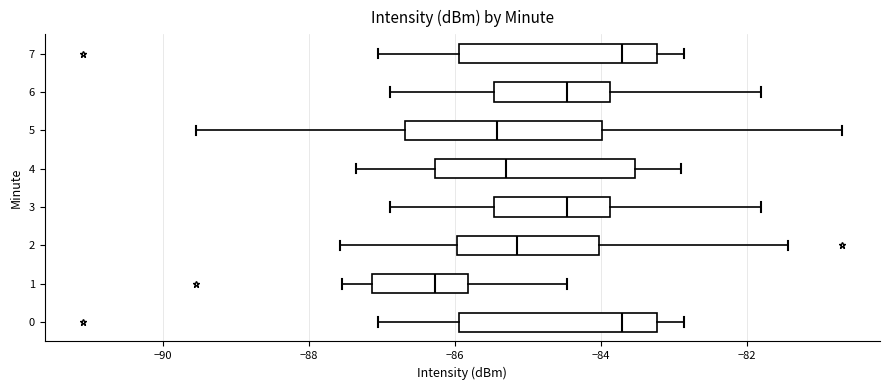

Where is the right edge of the box at y = 2 on the x-axis? The values are not printed on the chart, so give them approximately, as read against the axis.

-84.0